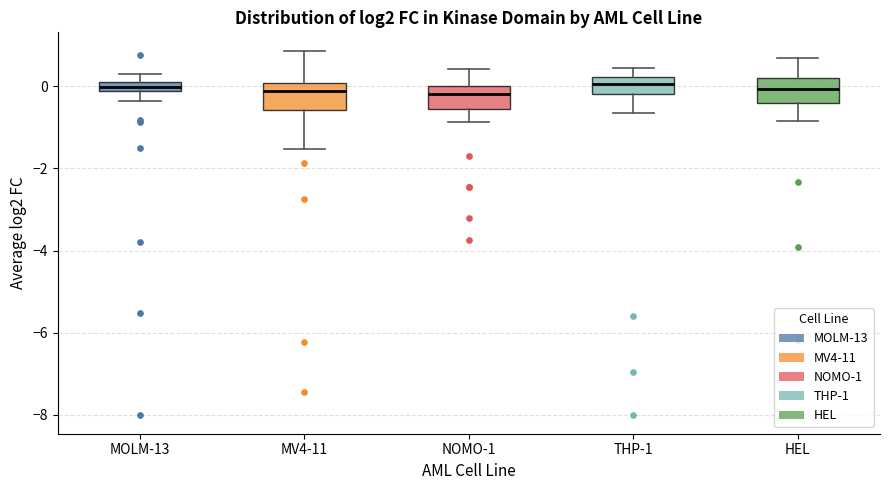

Where does the upper whisker of the box for HEL end on the y-axis? The values are not printed on the chart, so give them approximately, as read against the axis.

0.6